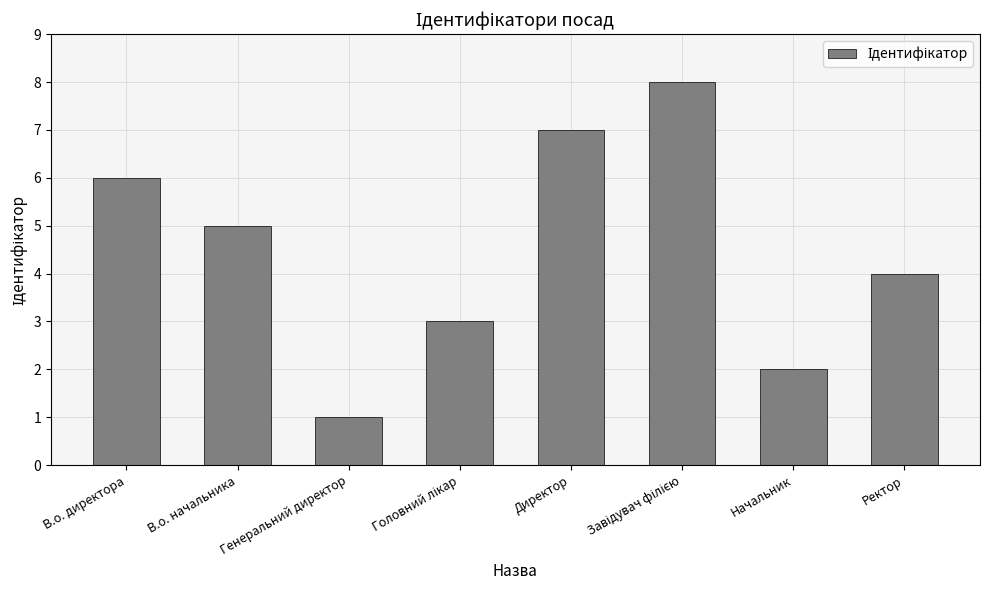

Where does the data first go above 5?

В.о. директора